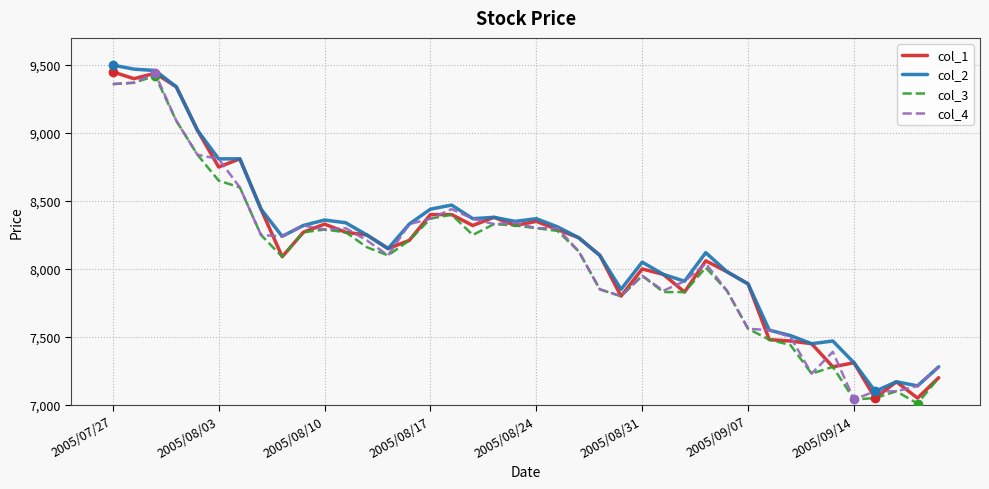

What is the average value of the col_2 series?

8190